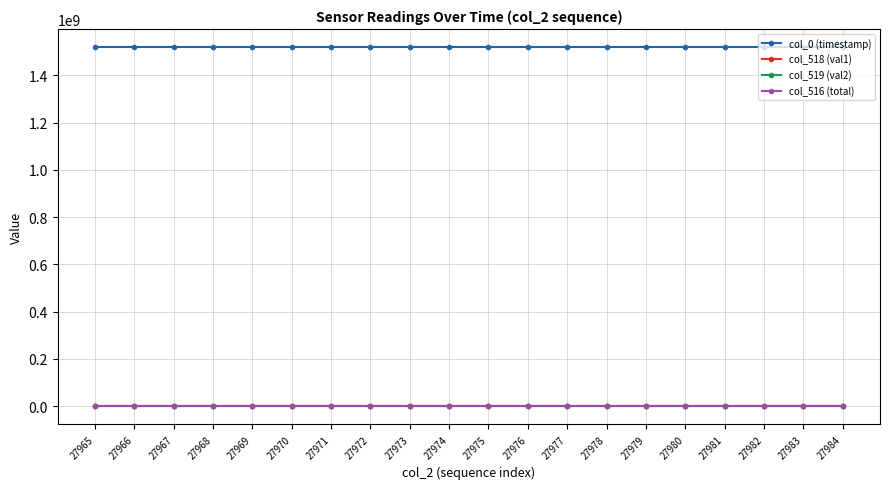

What is the greatest value displayed?

1520841873.1